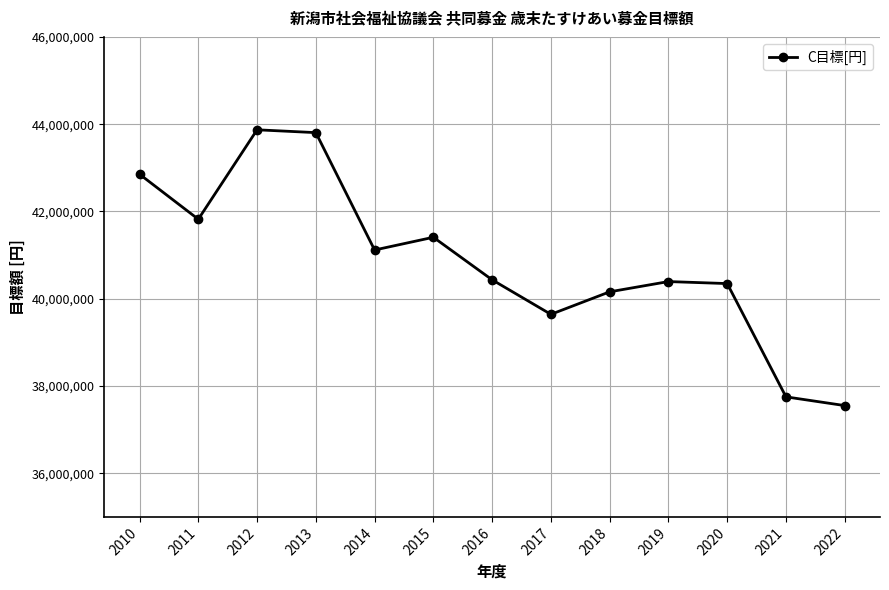

What is the approximate value at 2015, to the nearest 100?

41408000